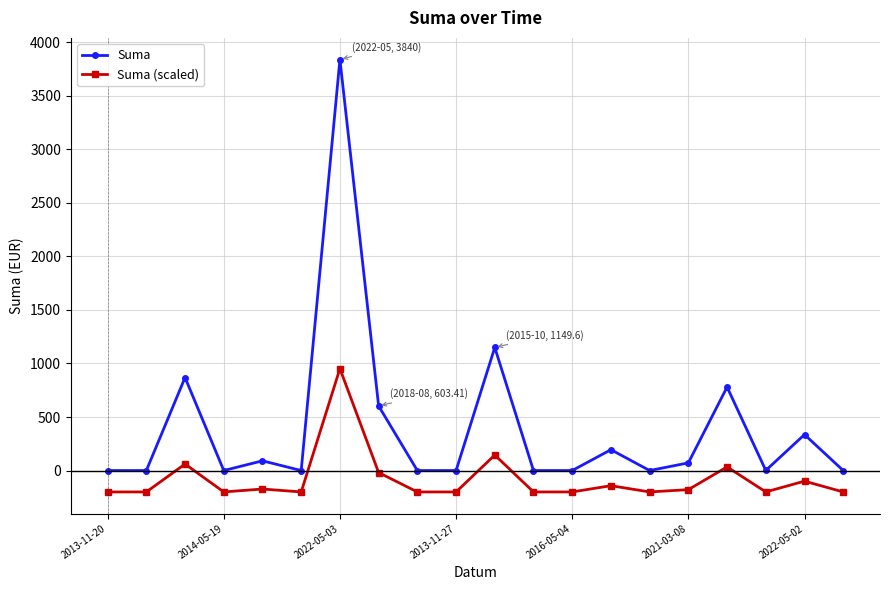

What is the value of the Suma (scaled) point at the 10th from the left?

-200.0